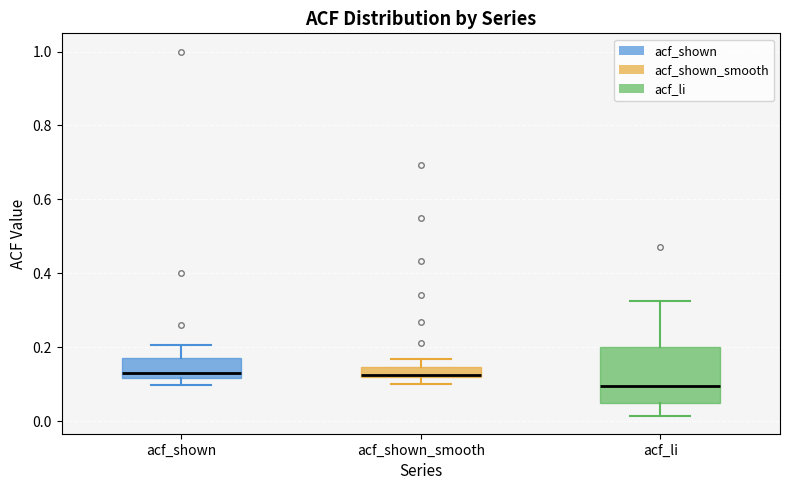

Which box's median line is the lowest?

acf_li